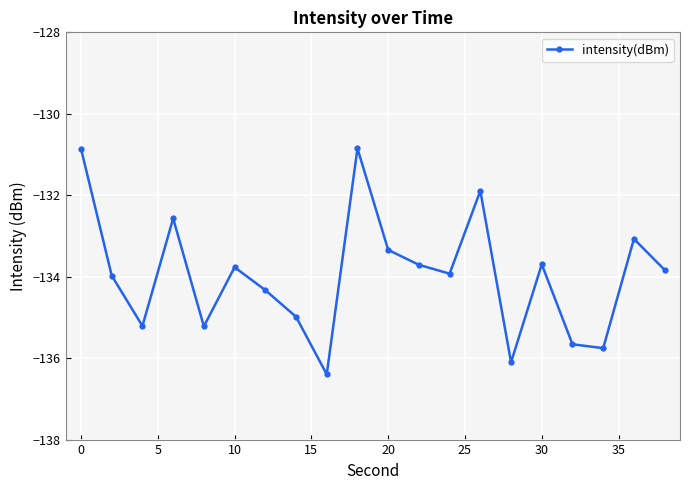

What is the value of the 11th point from the left?

-133.3